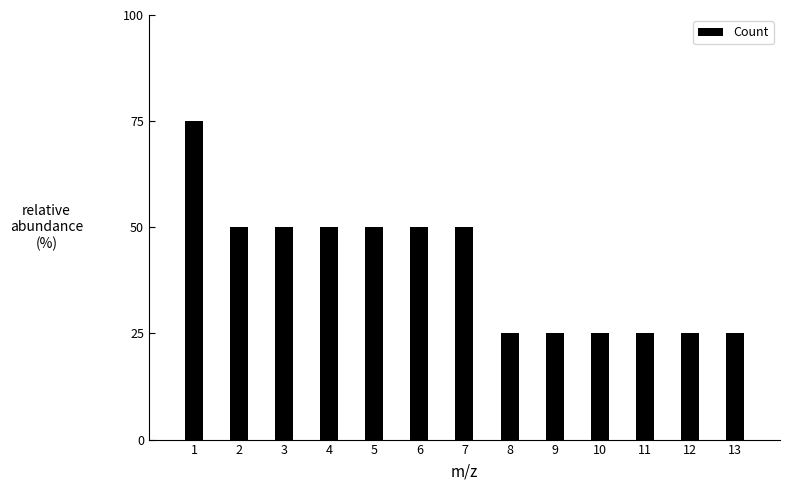

Reading left to right, transcribe all the data shown in this chart.

1=3	2=2	3=2	4=2	5=2	6=2	7=2	8=1	9=1	10=1	11=1	12=1	13=1